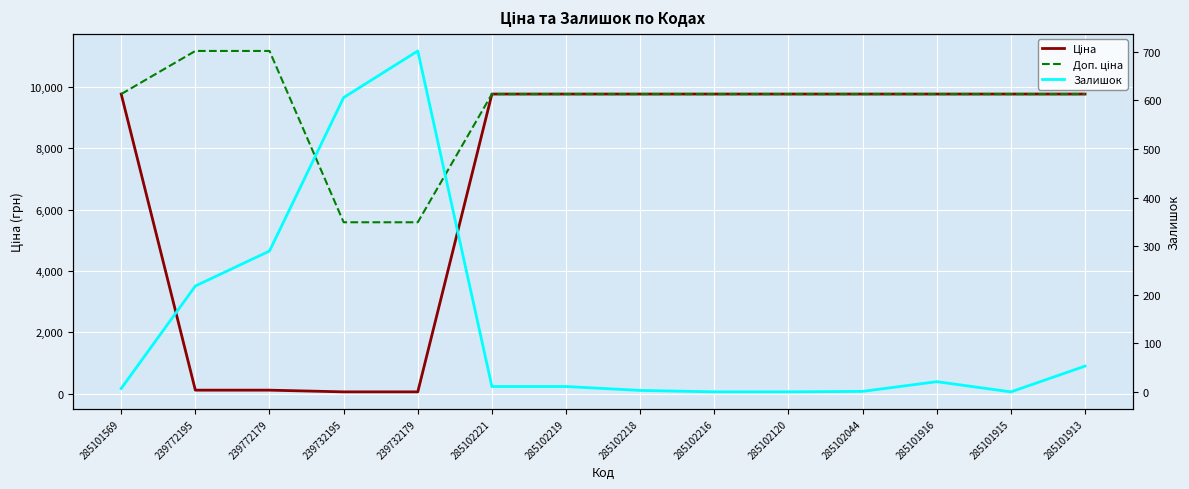

In Залишок, how many points are higher than both neighbors (excluding endpoints)?

2